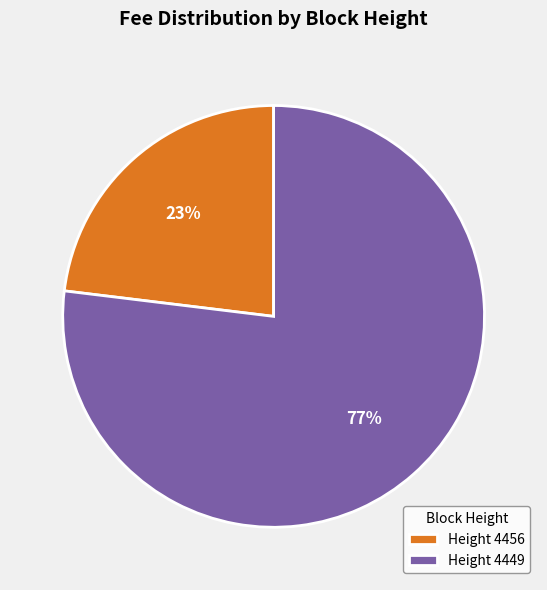

How many segments does this pie chart have?

2